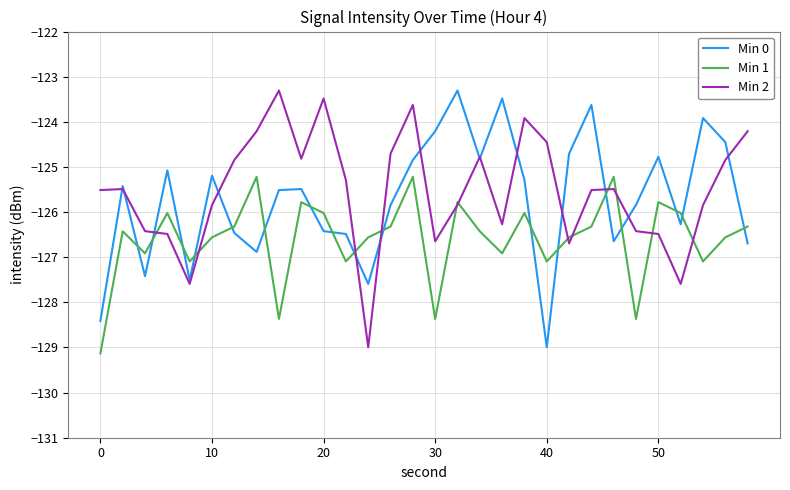

What is the smallest value displayed?

-129.1